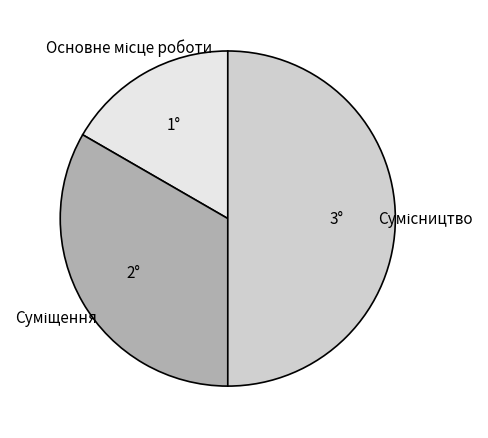

To the nearest percent, what percentage of the pie is Основне місце роботи?

17%